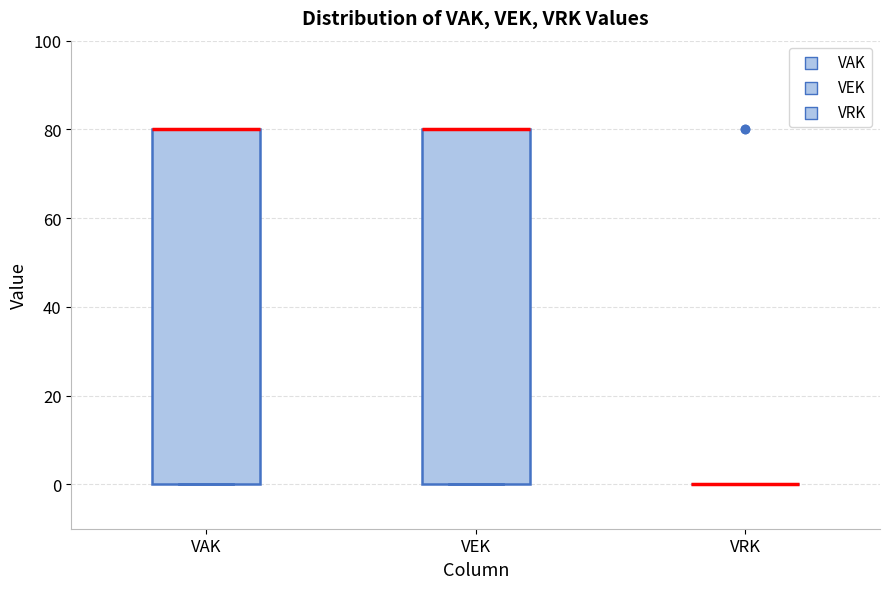

Reading left to right, transcribe this box plot: for each box, give where its median line is, the range the box spans, and where its two whiskers end, as read against the y-axis. The values are not printed on the chart, so give them approximately, as read against the axis.

VAK: median 80 (drawn on the box's upper edge), box 0 to 80, whiskers 0 to 80
VEK: median 80 (drawn on the box's upper edge), box 0 to 80, whiskers 0 to 80
VRK: box collapsed to a line at 0, whiskers 0 to 0